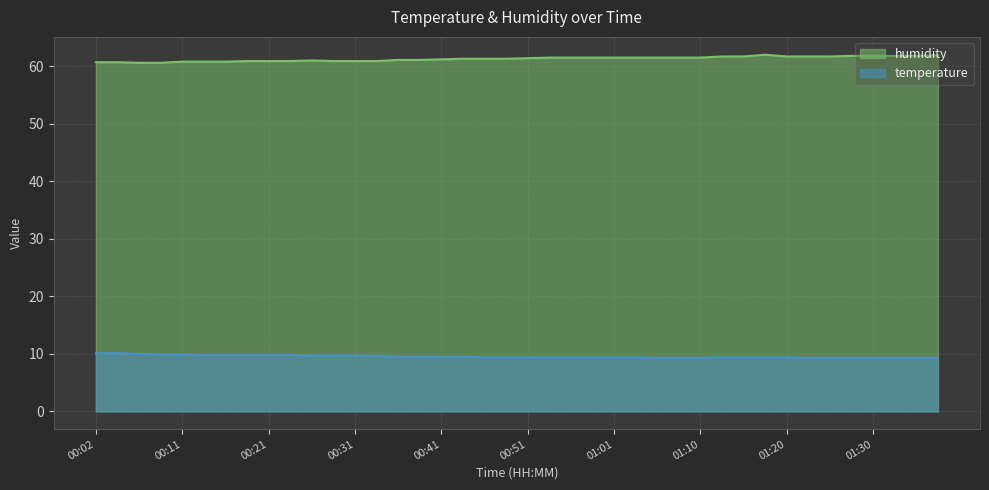

What is the label of the 2nd point from the right?

01:35